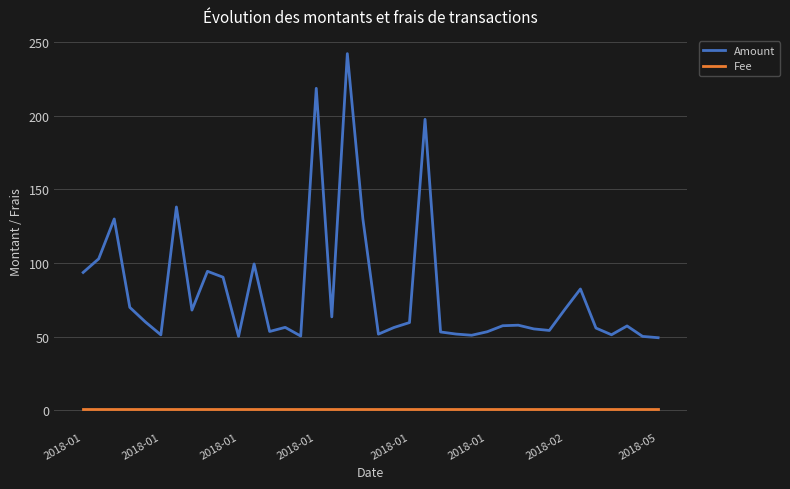

What is the difference between the maximum and minimum values in the Amount series?

193.1